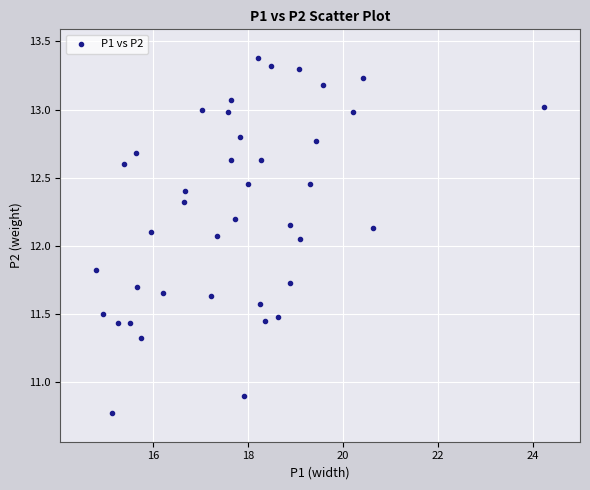

What is the range of X values (max minus min)?

9.4